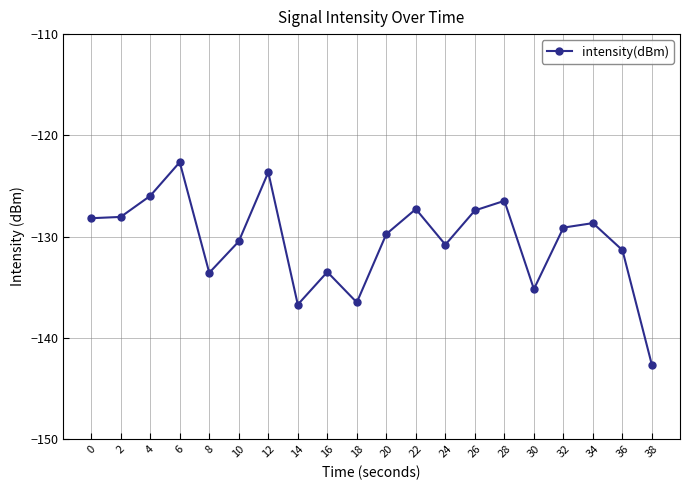

How many lines are shown in the chart?

1